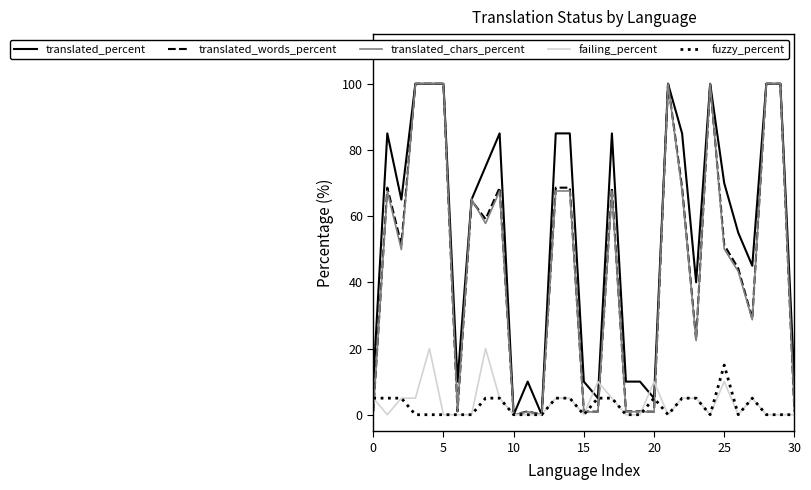

What is the maximum value shown in the chart?

100.0